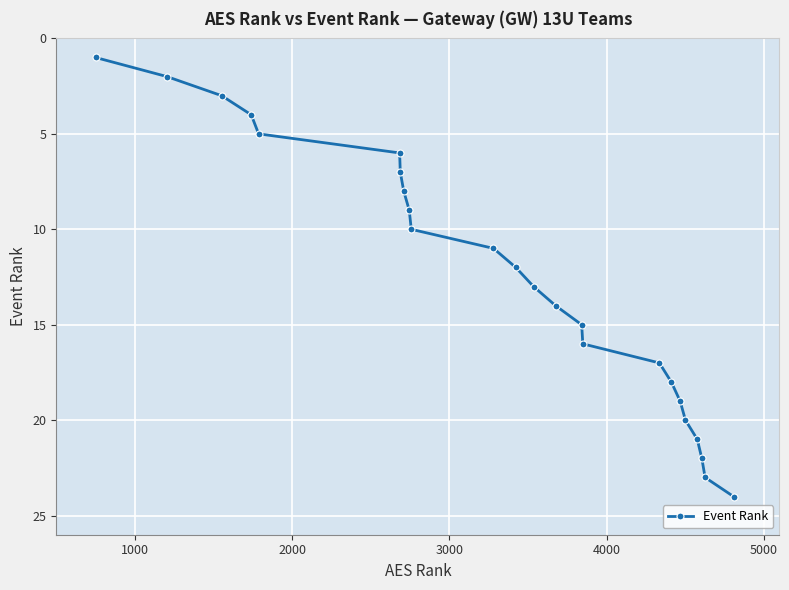

What is the greatest value displayed?

24